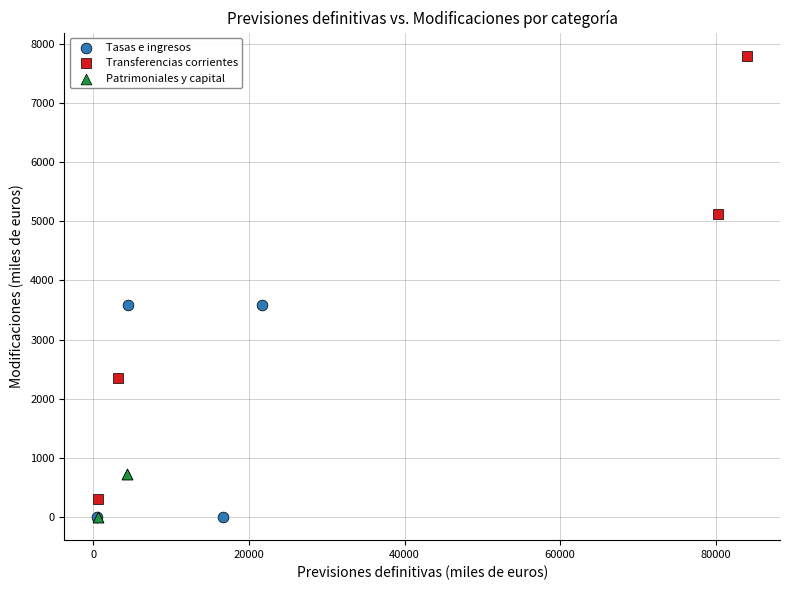

Which series contains the highest Y value?

Transferencias corrientes